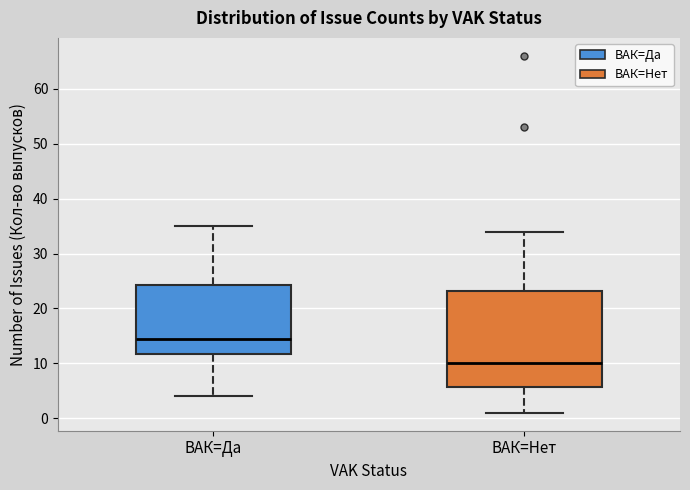

Where is the upper edge of the box for ВАК=Да on the y-axis? The values are not printed on the chart, so give them approximately, as read against the axis.

24